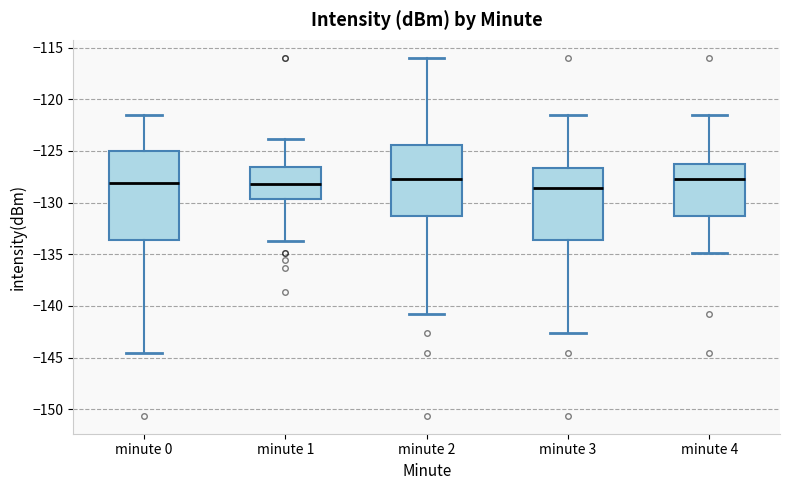

Reading left to right, transcribe this box plot: for each box, give where its median line is, the range the box spans, and where its two whiskers end, as read against the y-axis. The values are not printed on the chart, so give them approximately, as read against the axis.

minute 0: median -128.0, box -133.5 to -125.0, whiskers -144.5 to -121.5
minute 1: median -128.0, box -129.5 to -126.5, whiskers -133.5 to -124.0
minute 2: median -127.5, box -131.5 to -124.5, whiskers -141.0 to -116.0
minute 3: median -128.5, box -133.5 to -126.5, whiskers -142.5 to -121.5
minute 4: median -127.5, box -131.5 to -126.5, whiskers -135.0 to -121.5